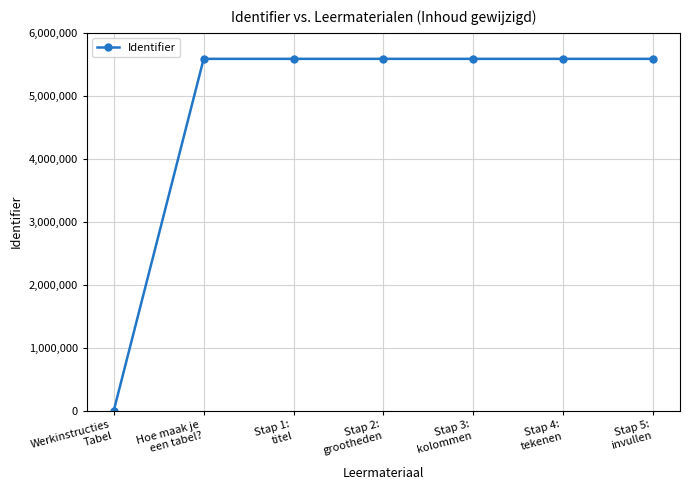

At which category does the chart reach its minimum across all series?

Werkinstructies
Tabel